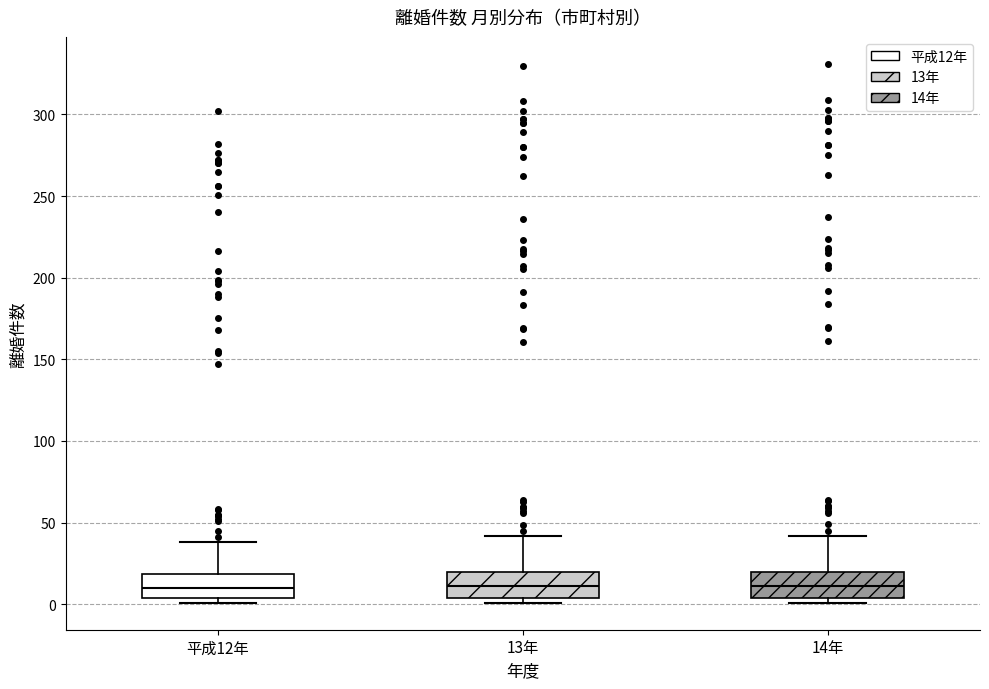

Reading left to right, read every box against the y-axis: the position of its median line, the range the box covers, and the ends of its whiskers. The values are not printed on the chart, so give them approximately, as read against the axis.

平成12年: median 10, box 5 to 20, whiskers 0 to 40
13年: median 10, box 5 to 20, whiskers 0 to 40
14年: median 10, box 5 to 20, whiskers 0 to 40